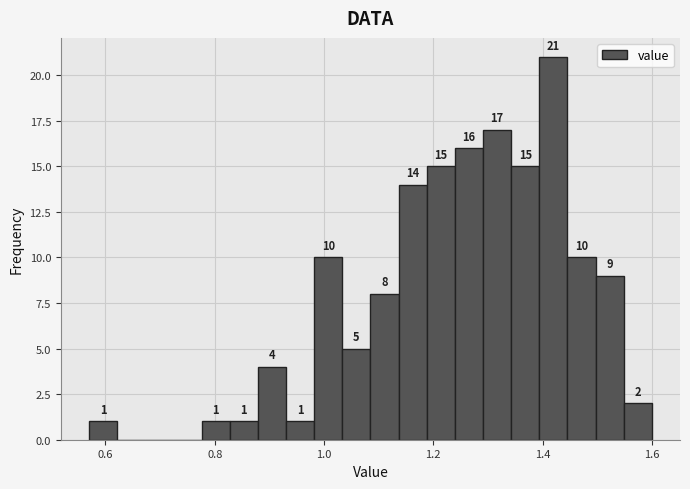

Read against the x-axis, roughly where is the centre of the tallest bar?

1.42